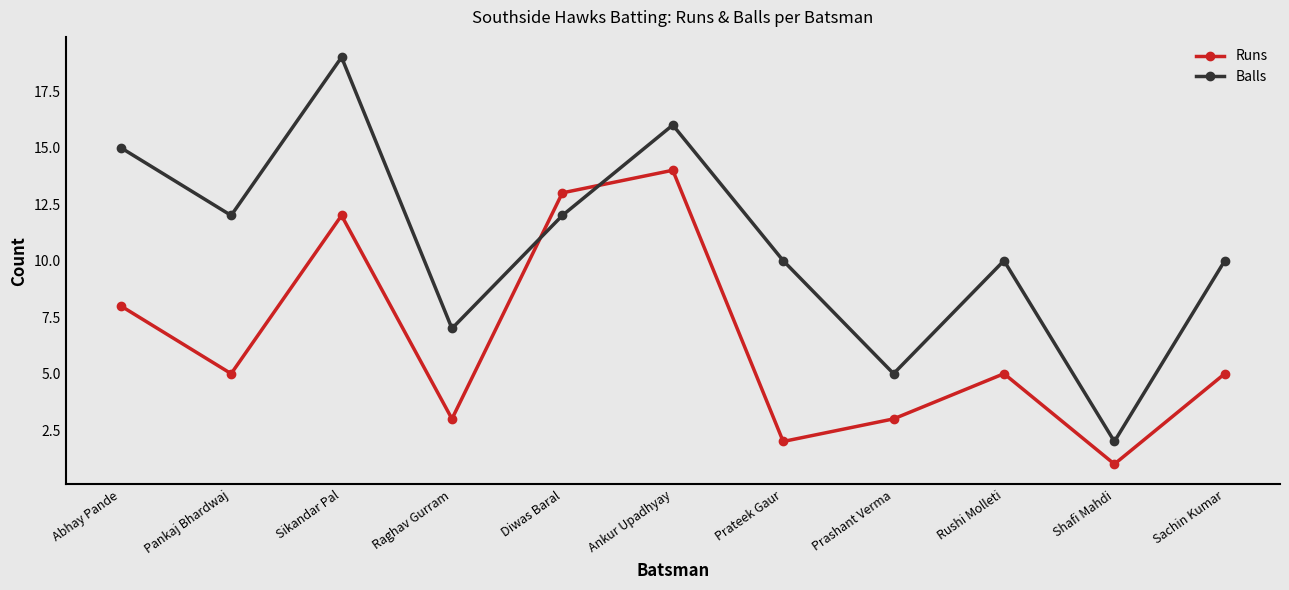

In Balls, how many points are lower than both neighbors (excluding endpoints)?

4